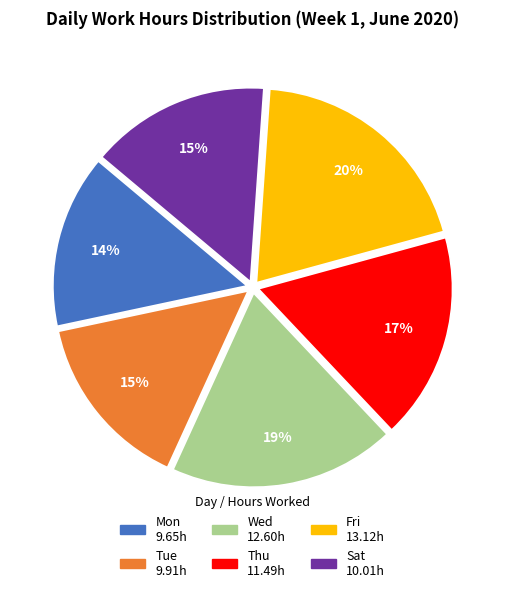

What is the largest slice in the pie chart?

Fri